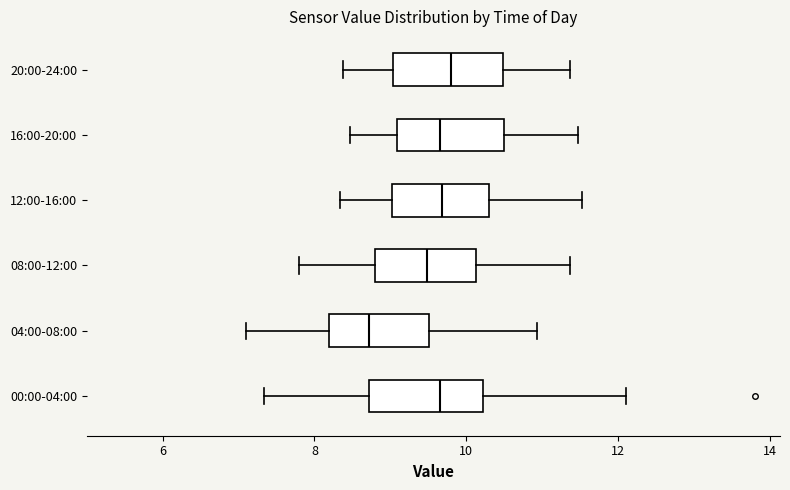

Which box's median line is the furthest to the left?

04:00-08:00